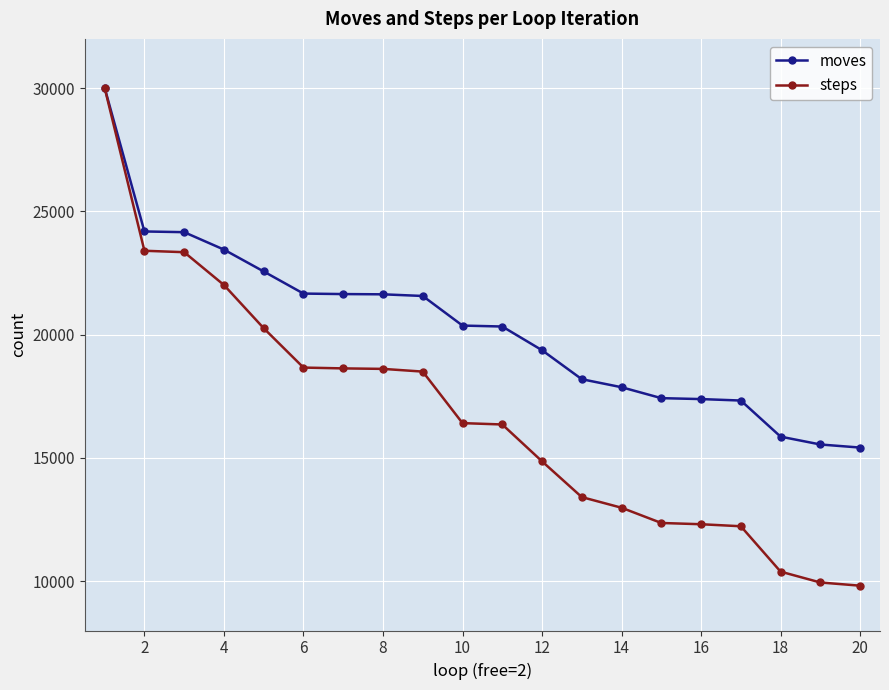

Which series has the largest total across all categories?

moves